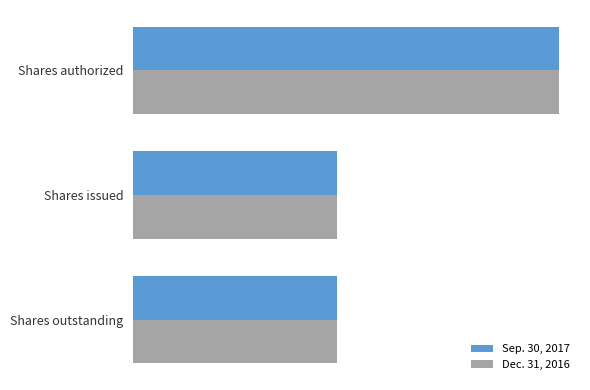

What are all the series names shown in the legend?

Sep. 30, 2017, Dec. 31, 2016